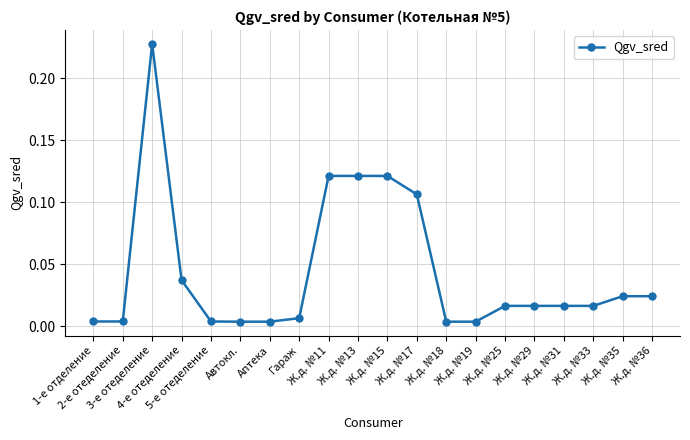

What is the sum of all values?

0.9